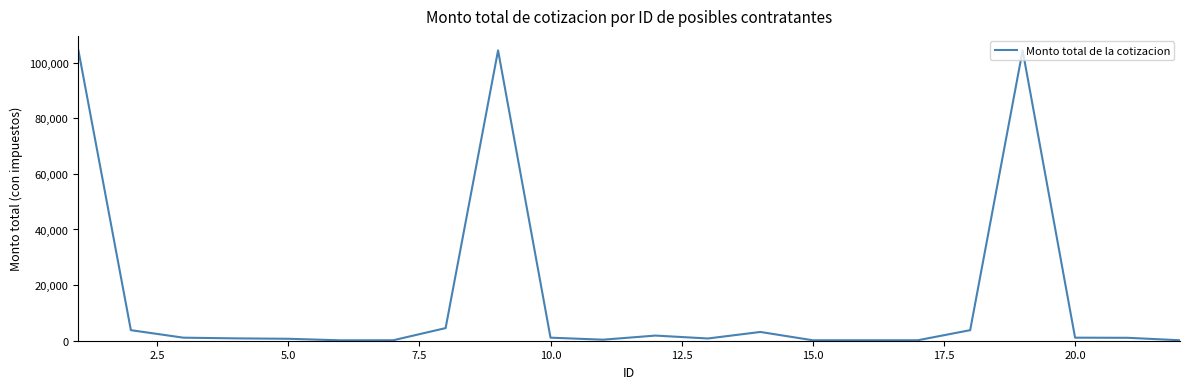

Does the chart display data point markers on the line(s)?

No